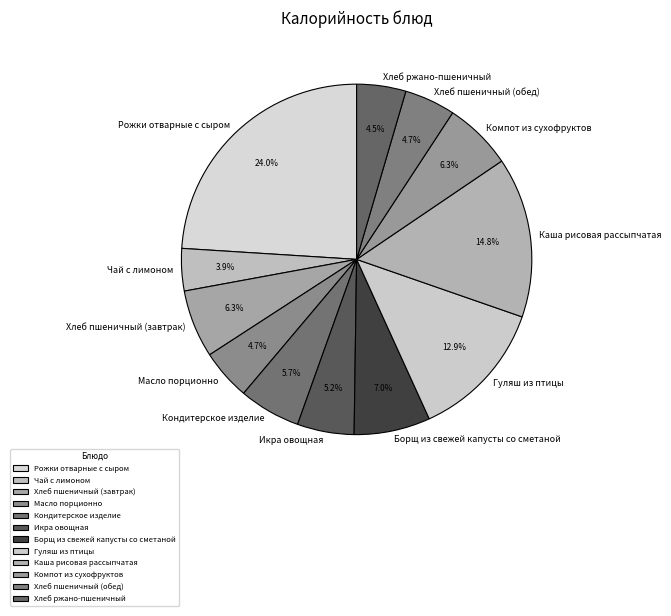

What percentage do Компот из сухофруктов and Хлеб ржано-пшеничный together represent?

10.8%